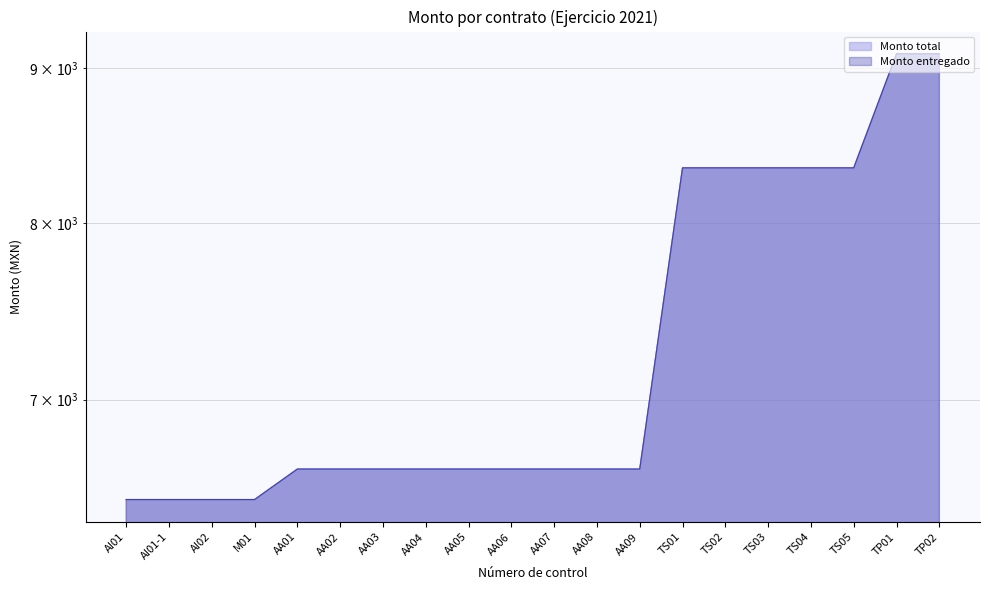

What is the average value of the Monto total series?

7282.4